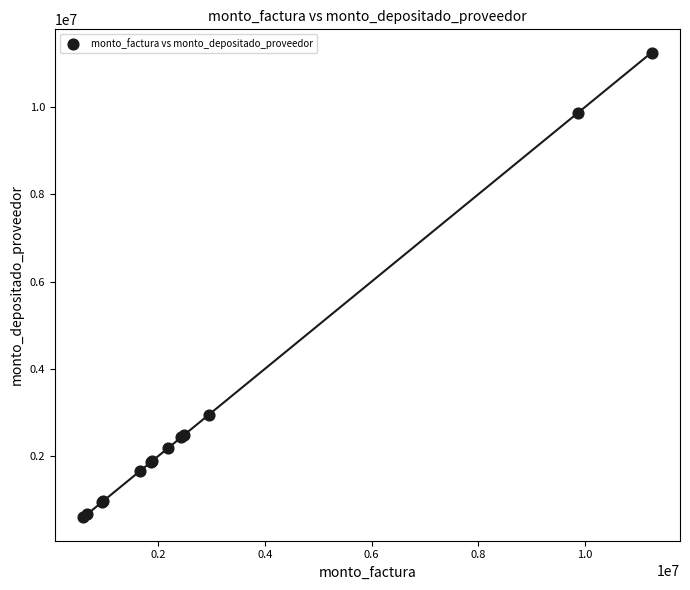

What Y value in the scatter plot is closest to 5919500?

2953000